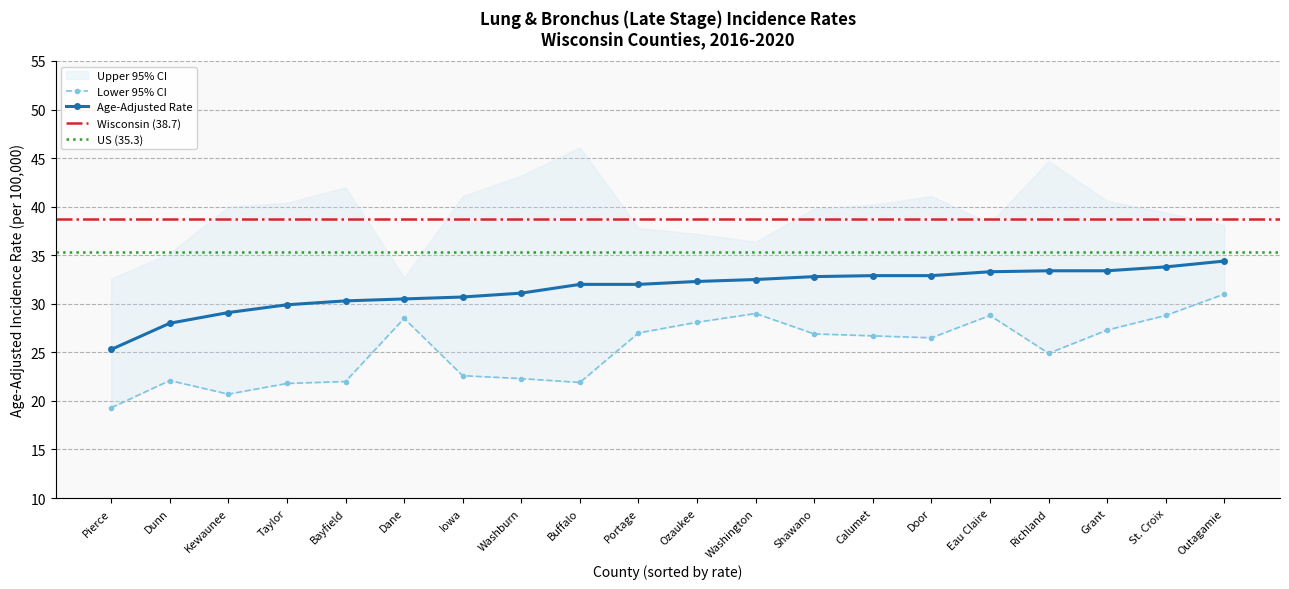

True or false: Age-Adjusted Rate and Lower 95% CI intersect in this chart.

False